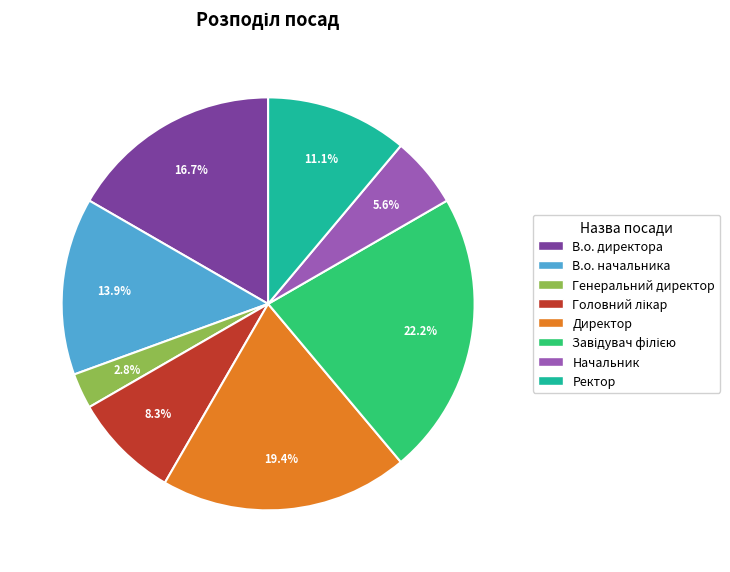

Approximately how many times larger is the value at Директор compared to В.о. директора?

1.2